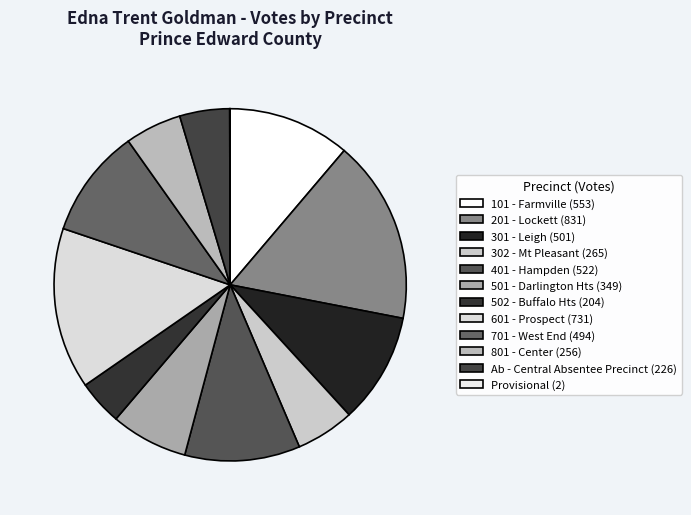

To the nearest percent, what is the combined percentage of Ab - Central Absentee Precinct and 701 - West End?

15%